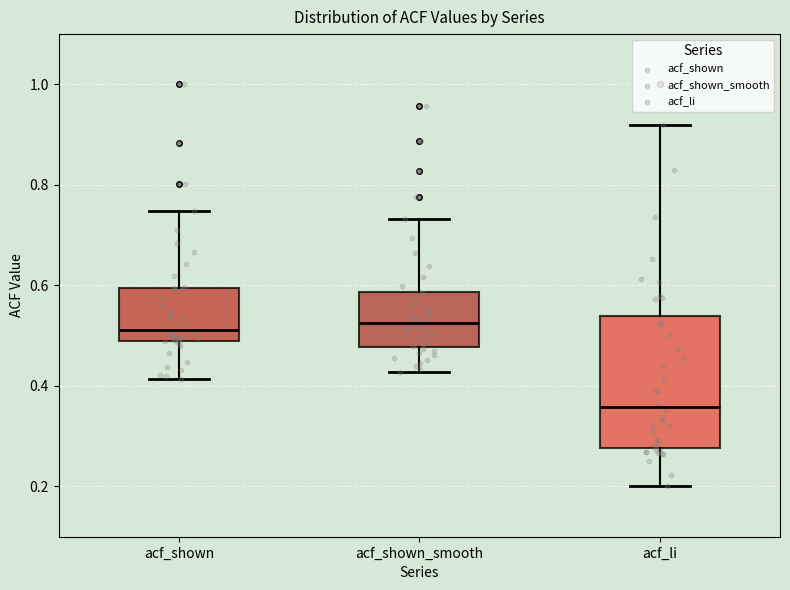

Which box has the lowest median line?

acf_li